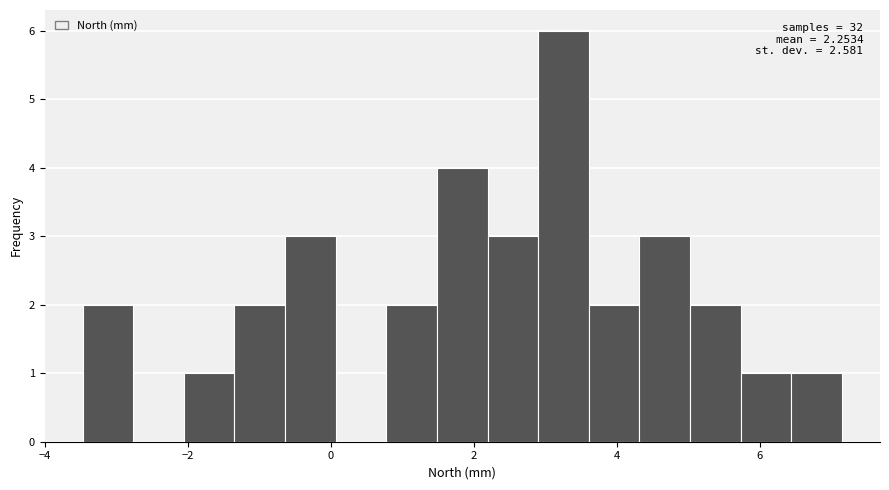

Around what value on the x-axis is the tallest bar? Give the approximate position of its centre, as read against the axis.

3.2